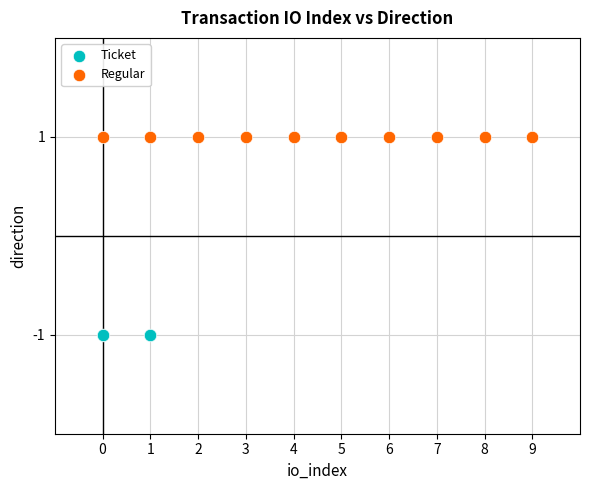

Which series contains the lowest Y value?

Ticket